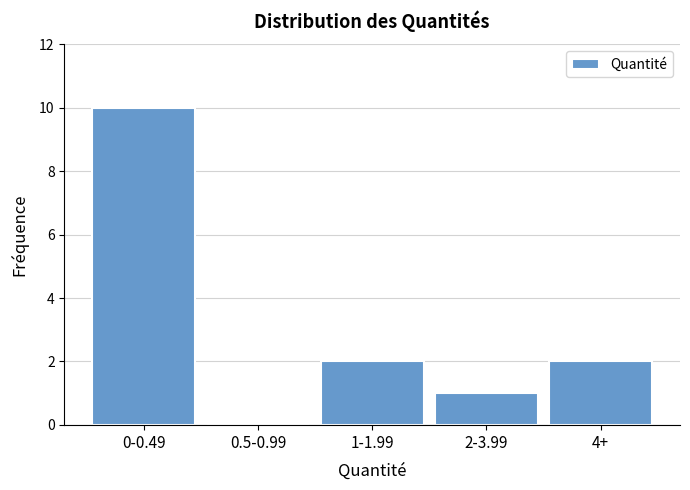

Reading left to right, transcribe all the data shown in this chart.

0-0.49=10	0.5-0.99=0	1-1.99=2	2-3.99=1	4+=2